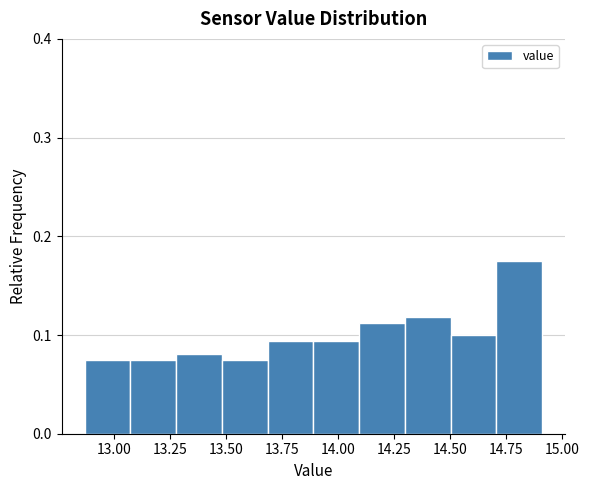

Reading left to right, list every bar in this chart as the range it spans on the x-axis followed by its height. Neither the bar edges nor the heights are printed on the chart, so give them approximately, as read against the axes.

12.85 to 13.05: 0.08
13.05 to 13.30: 0.08
13.30 to 13.50: 0.08
13.50 to 13.70: 0.08
13.70 to 13.90: 0.09
13.90 to 14.10: 0.09
14.10 to 14.30: 0.11
14.30 to 14.50: 0.12
14.50 to 14.70: 0.10
14.70 to 14.90: 0.18